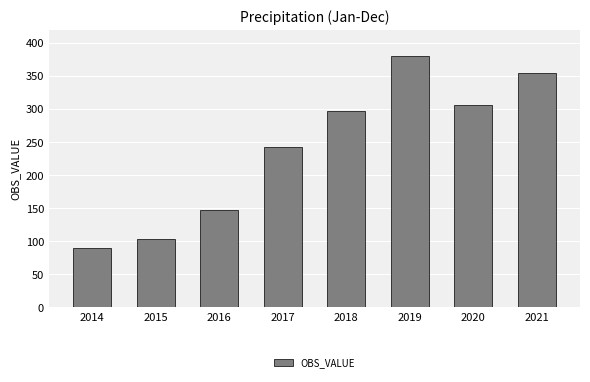

What is the smallest value displayed?

90.0